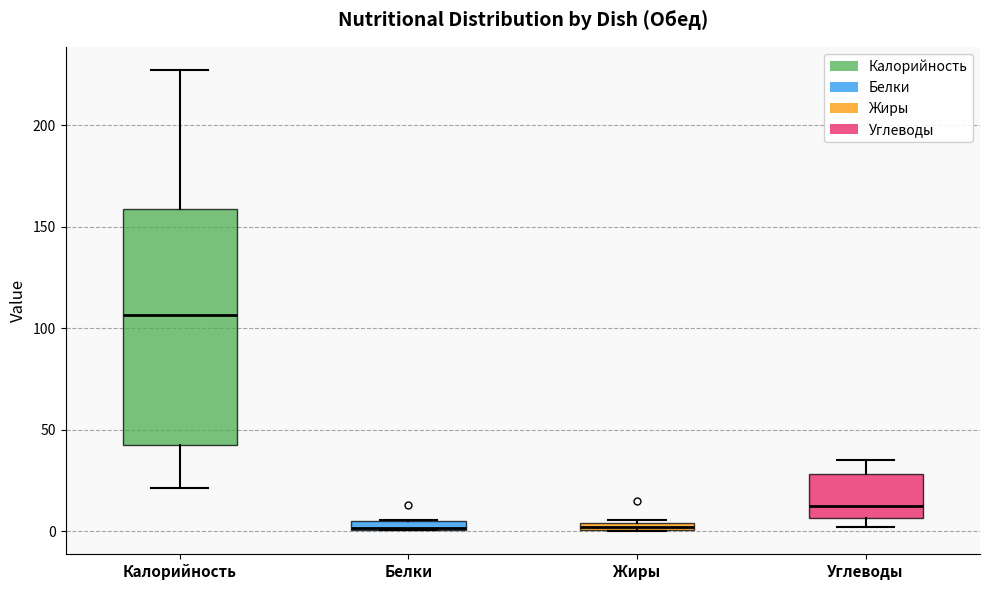

Where is the lower edge of the box for Белки on the y-axis? The values are not printed on the chart, so give them approximately, as read against the axis.

0